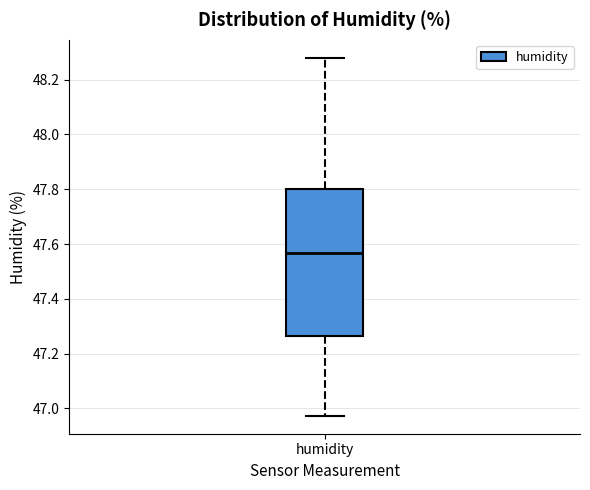

Transcribe this box plot: give where the median line is, the range the box spans, and where the two whiskers end, as read against the y-axis. The values are not printed on the chart, so give them approximately, as read against the axis.

median 47.56, box 47.26 to 47.80, whiskers 46.98 to 48.28